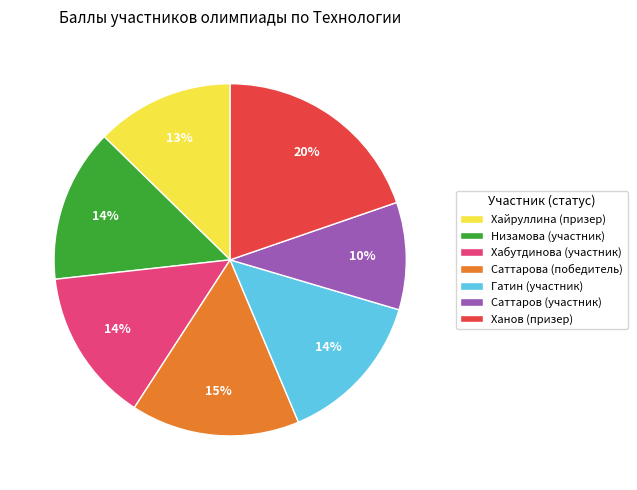

True or false: Саттарова (победитель) accounts for 6% of the total.

False